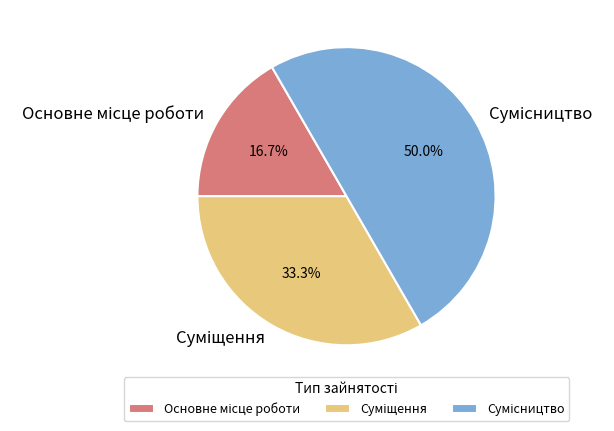

Is it true that Суміщення is 33% of the pie?

True